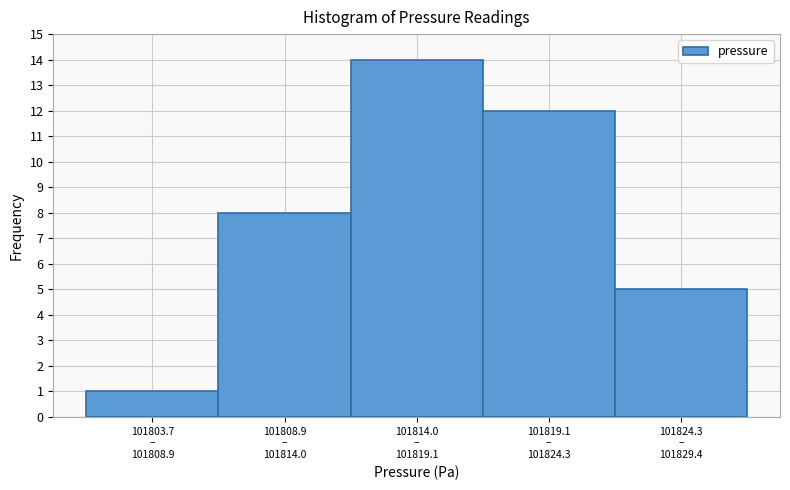

Reading right to left, list all the values displayed in this chart.

5	12	14	8	1